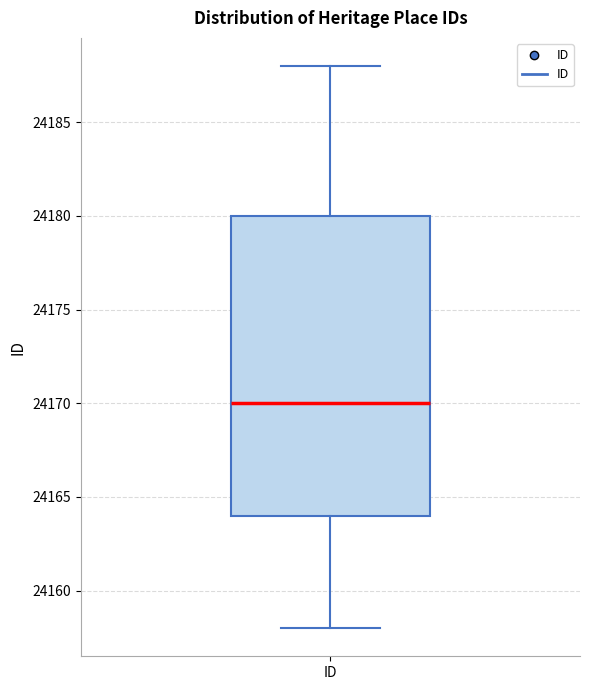

Where does the lower whisker of the box for ID end on the y-axis? The values are not printed on the chart, so give them approximately, as read against the axis.

24158